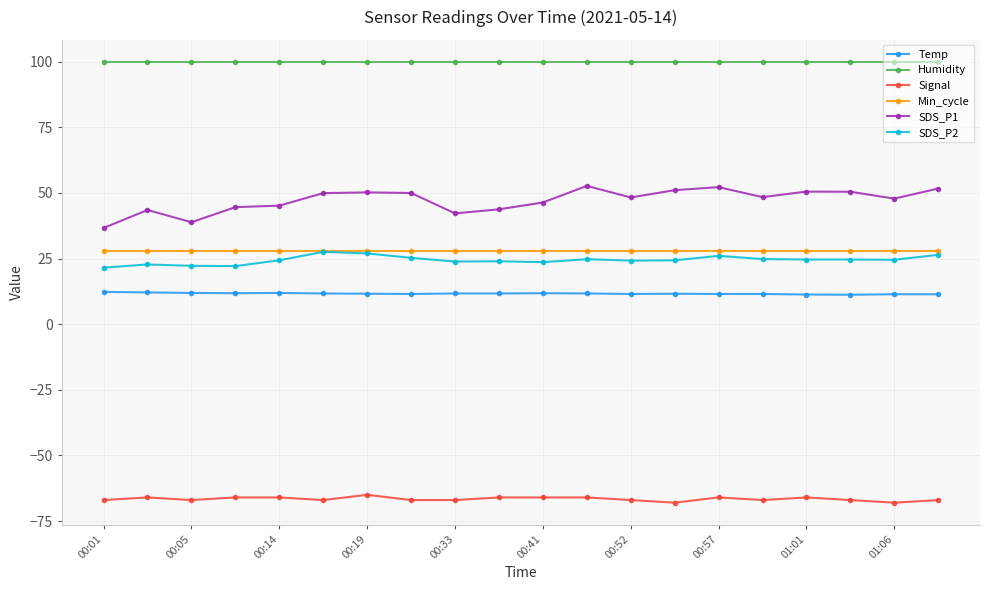

At how many categories does at least one series exceed -9?

20